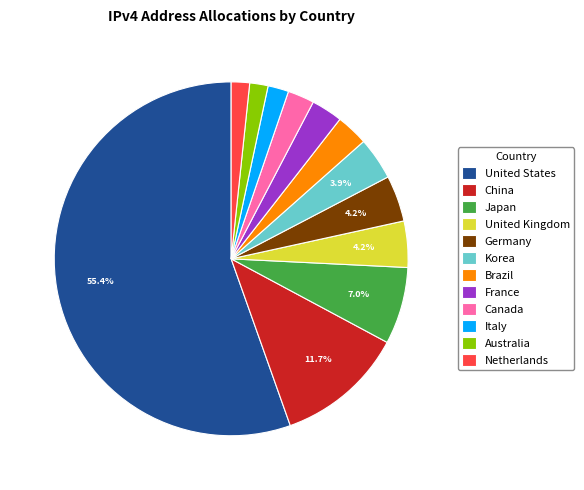

Is it true that China is 5% of the pie?

False